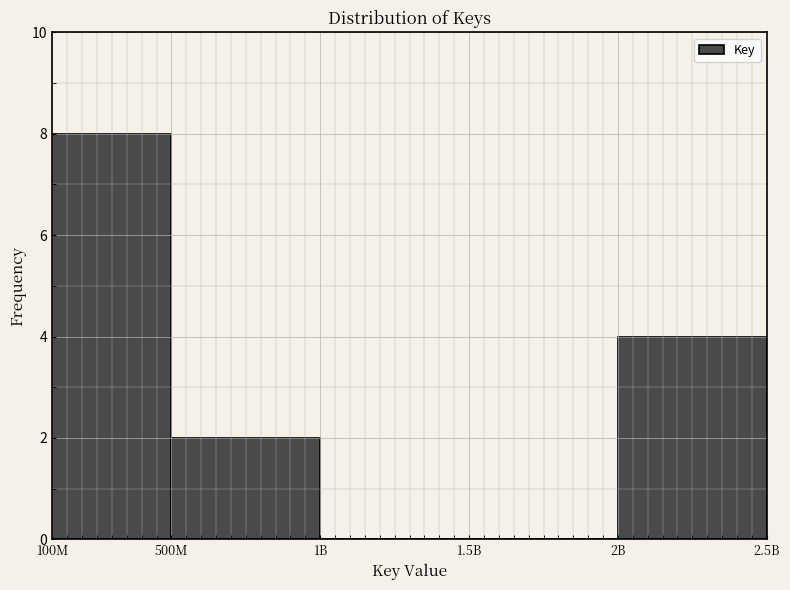

Reading left to right, what are all the values shown in this chart?

100M=8	500M=2	1B=0	1.5B=0	2B=4